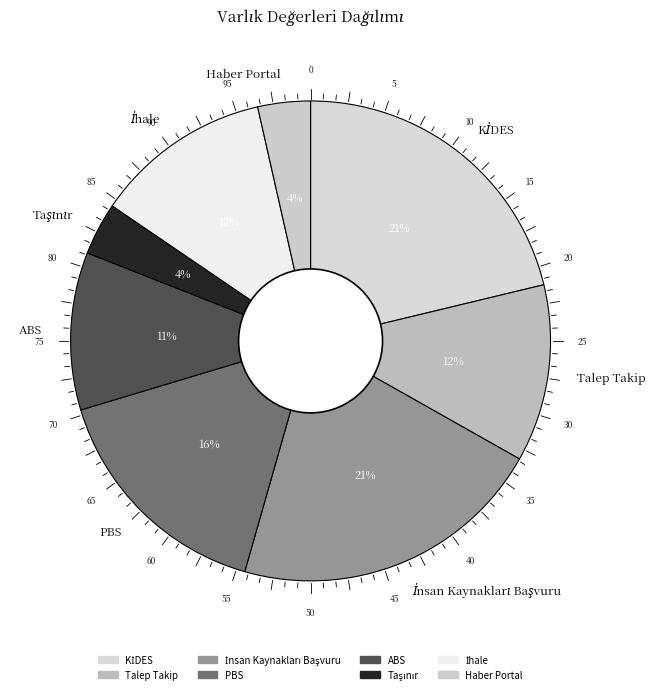

To the nearest percent, what is the average slice percentage?

12%